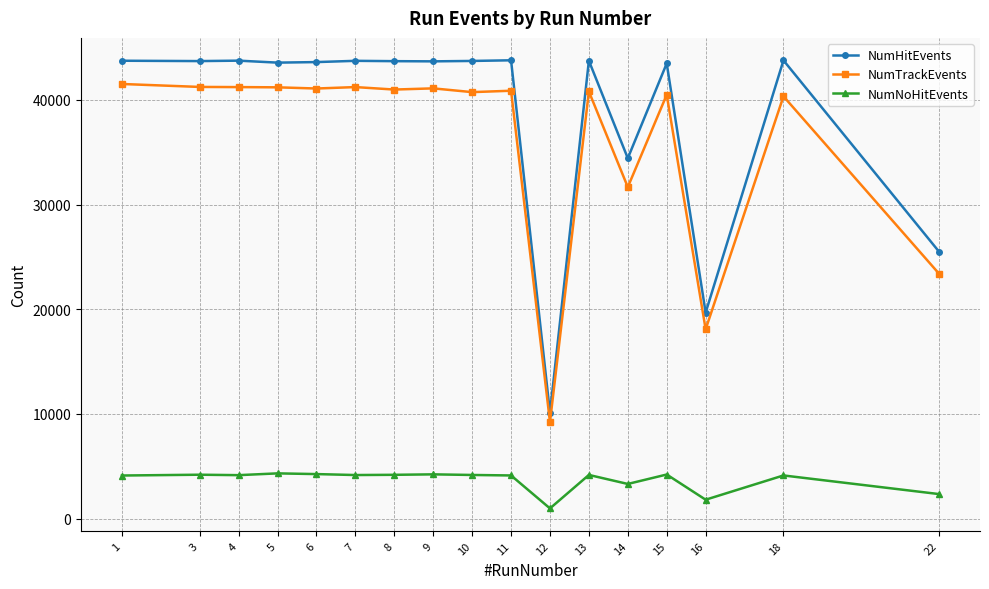

What is the difference between the second highest and minimum values in the NumNoHitEvents series?

3280